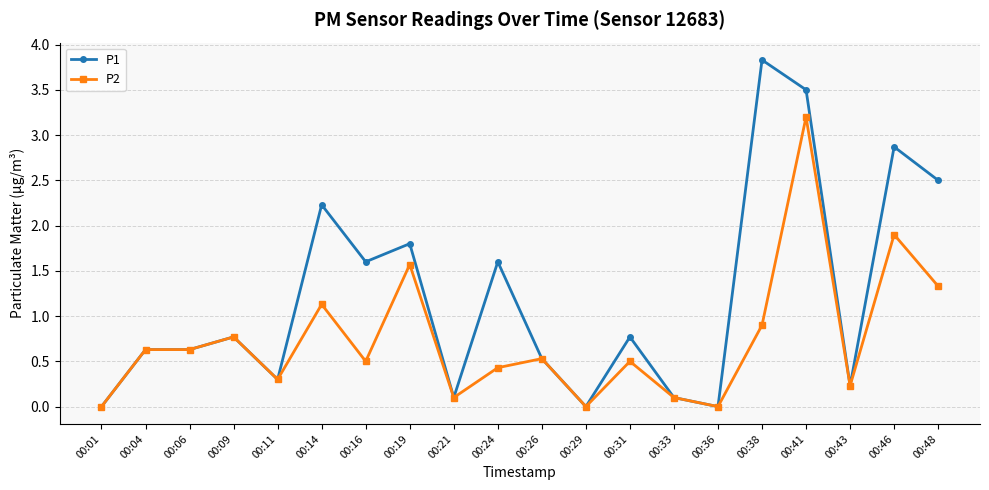

Which series has the widest spread of values?

P1